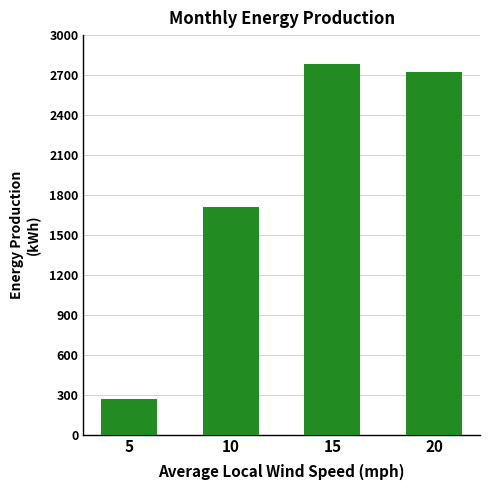

Is it true that the value at 5 is 0.1?

False